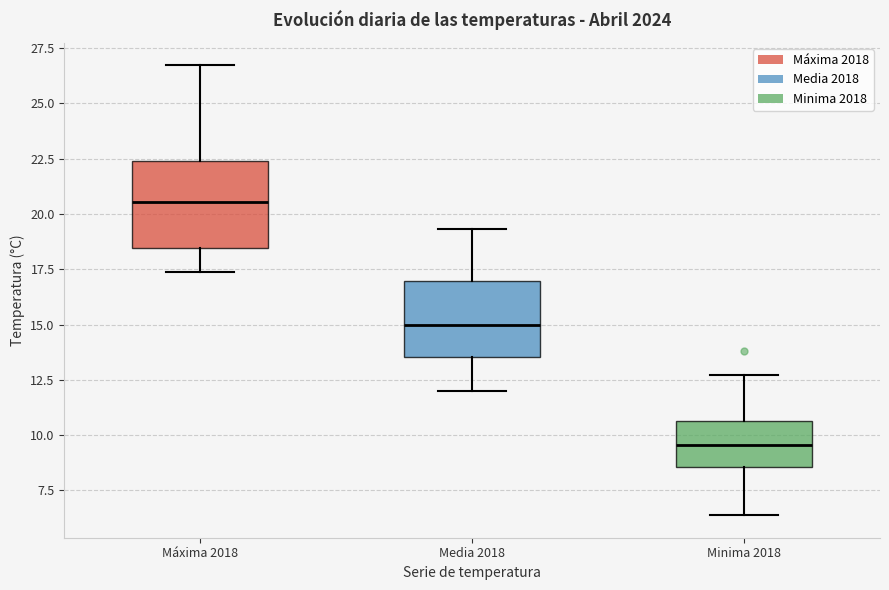

Reading left to right, transcribe this box plot: for each box, give where its median line is, the range the box spans, and where its two whiskers end, as read against the y-axis. The values are not printed on the chart, so give them approximately, as read against the axis.

Máxima 2018: median 20.5, box 18.5 to 22.5, whiskers 17.5 to 26.5
Media 2018: median 15.0, box 13.5 to 17.0, whiskers 12.0 to 19.5
Minima 2018: median 9.5, box 8.5 to 10.5, whiskers 6.5 to 12.5